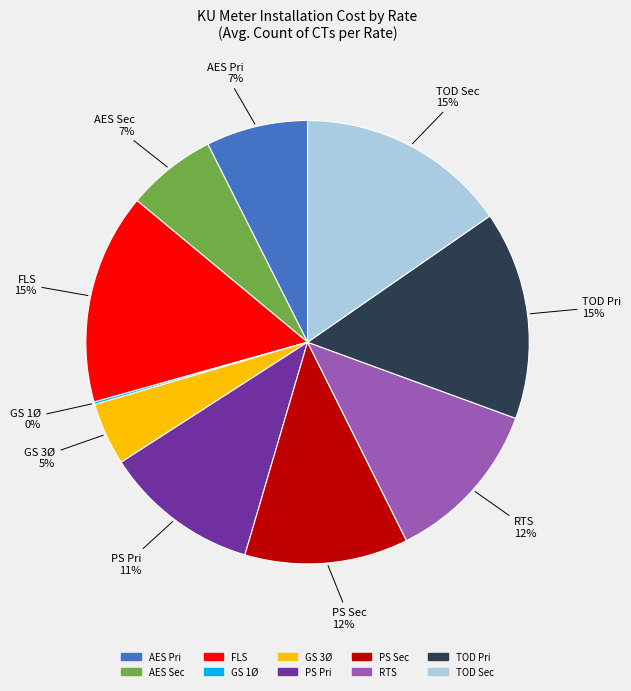

What percentage is the AES Pri slice, to the nearest percent?

7%